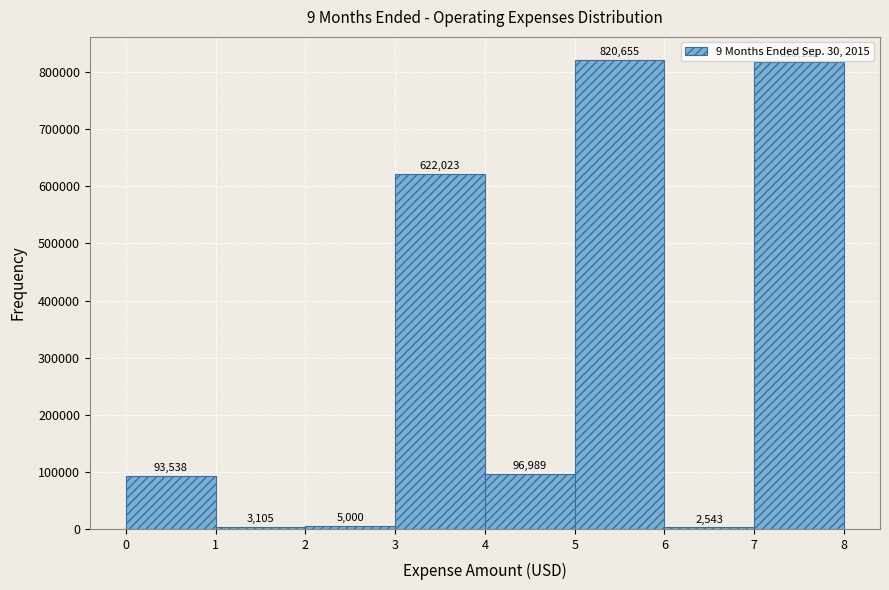

What is the height of the bar covering 0 to 1 on the x-axis?

93538